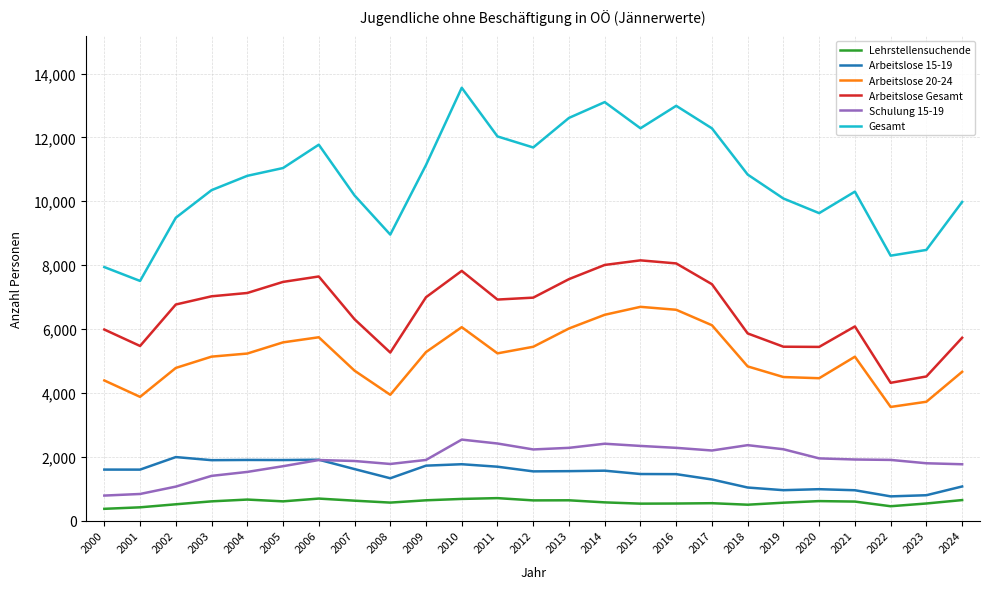

Is the value of Schulung 15-19 at 2017 greater than the value of Arbeitslose 20-24 at 2023?

No